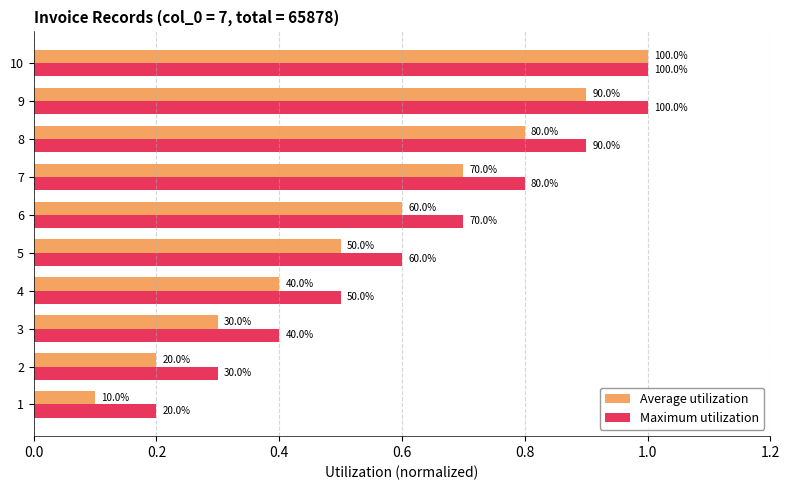

What are all the series names shown in the legend?

Average utilization, Maximum utilization